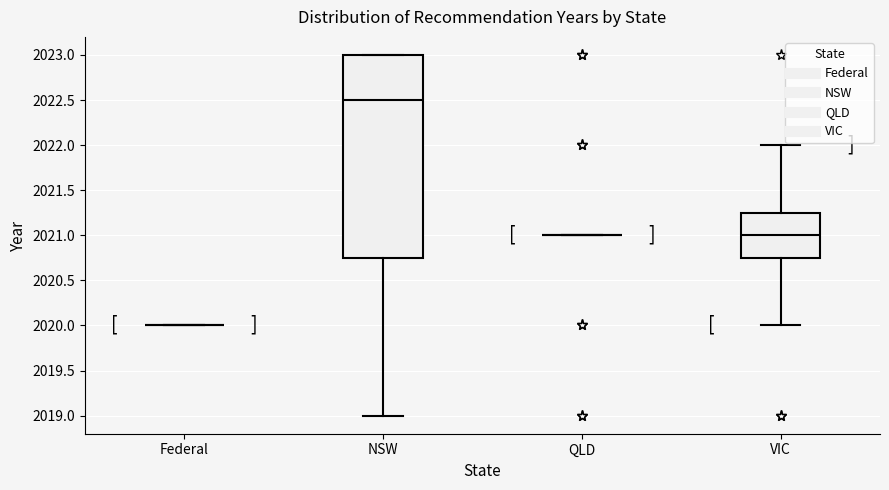

Reading left to right, read every box against the y-axis: the position of its median line, the range the box covers, and the ends of its whiskers. The values are not printed on the chart, so give them approximately, as read against the axis.

Federal: box collapsed to a line at 2020.00, whiskers 2020.00 to 2020.00
NSW: median 2022.50, box 2020.75 to 2023.00, whiskers 2019.00 to 2023.00
QLD: box collapsed to a line at 2021.00, whiskers 2021.00 to 2021.00
VIC: median 2021.00, box 2020.75 to 2021.25, whiskers 2020.00 to 2022.00